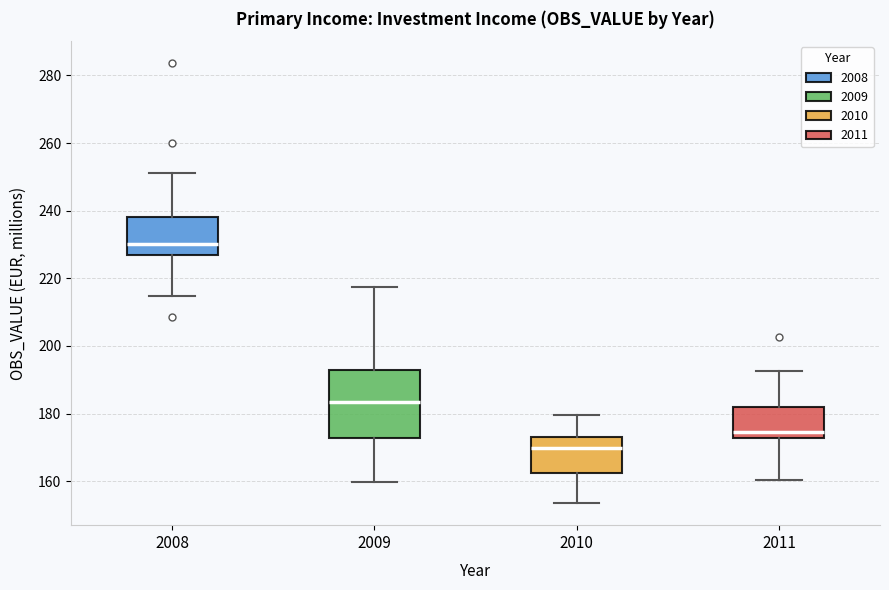

Which box is the tallest, from its lower edge to its upper edge?

2009